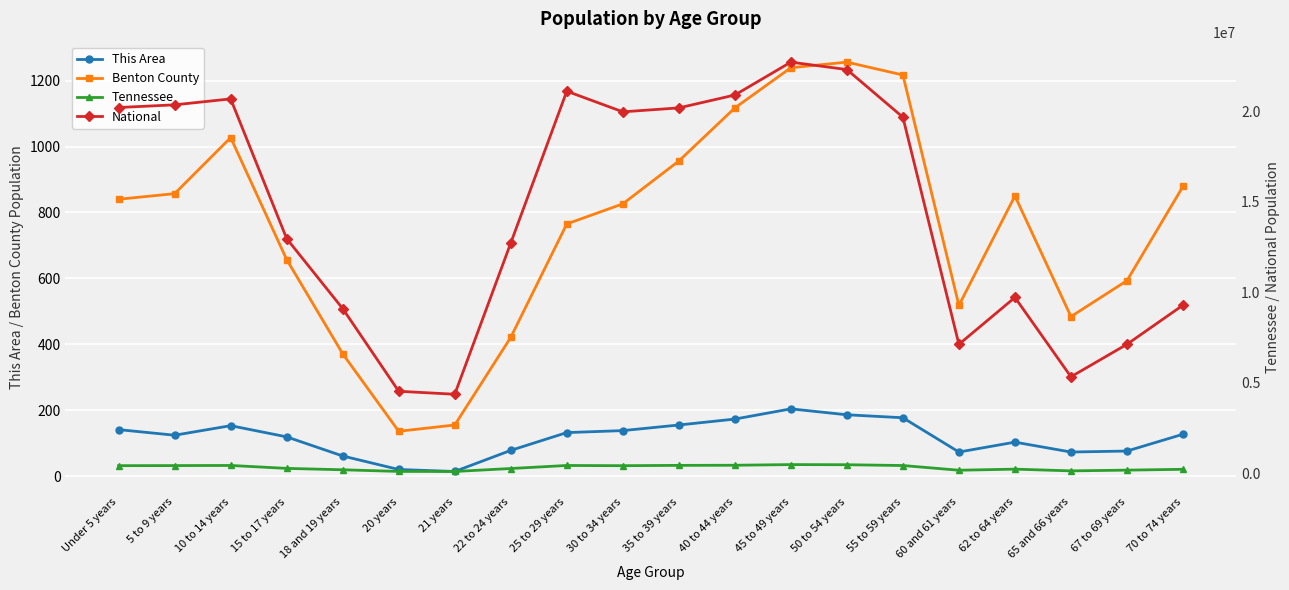

What is the difference between the maximum and second lowest values in the Benton County series?

1101